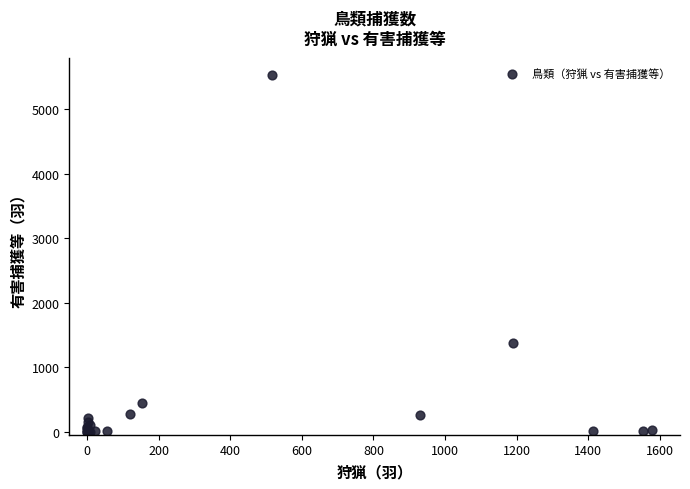

What Y value in the scatter plot is closest to 2764?

1378